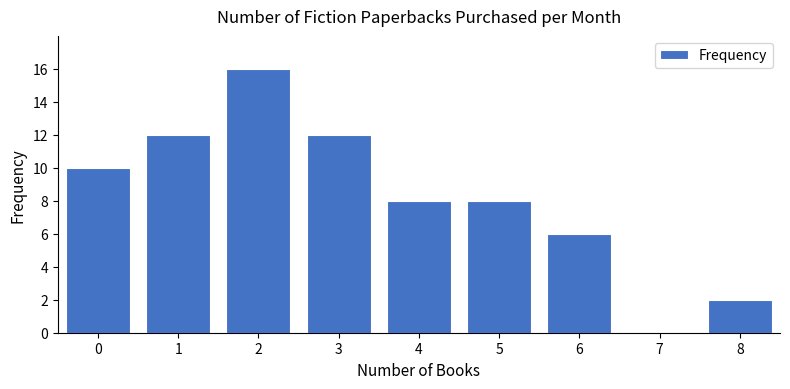

Reading left to right, transcribe all the data shown in this chart.

0=10	1=12	2=16	3=12	4=8	5=8	6=6	7=0	8=2